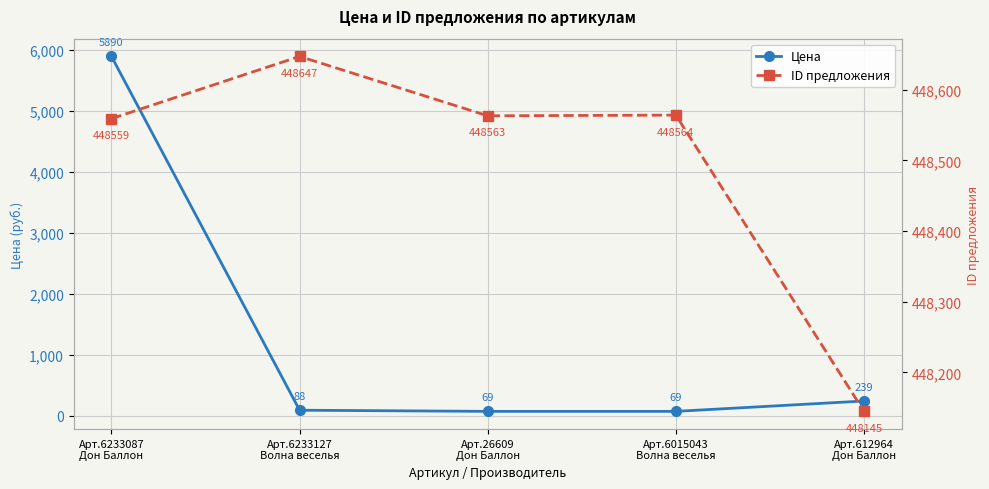

What is the maximum value for Цена?

5890